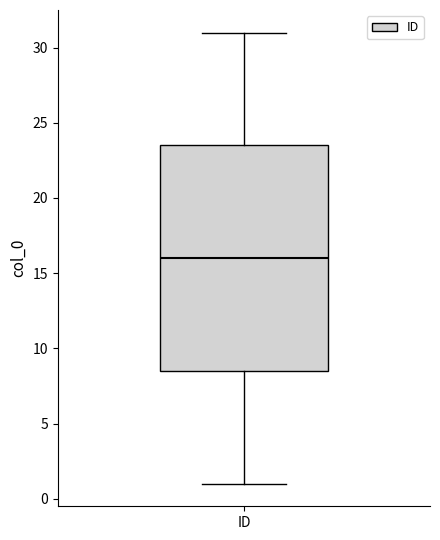

Transcribe this box plot: give where the median line is, the range the box spans, and where the two whiskers end, as read against the y-axis. The values are not printed on the chart, so give them approximately, as read against the axis.

median 16.0, box 8.5 to 23.5, whiskers 1.0 to 31.0